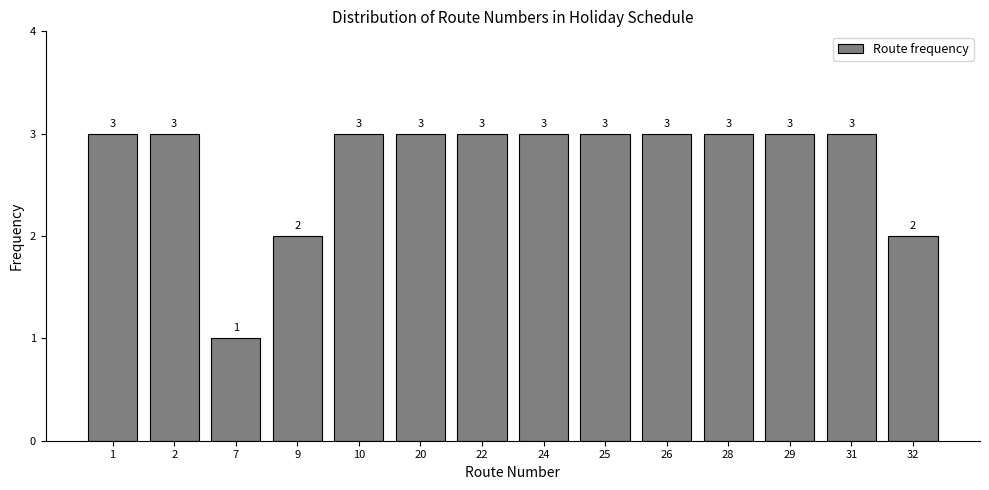

Reading left to right, what are all the values shown in this chart?

1=3	2=3	7=1	9=2	10=3	20=3	22=3	24=3	25=3	26=3	28=3	29=3	31=3	32=2